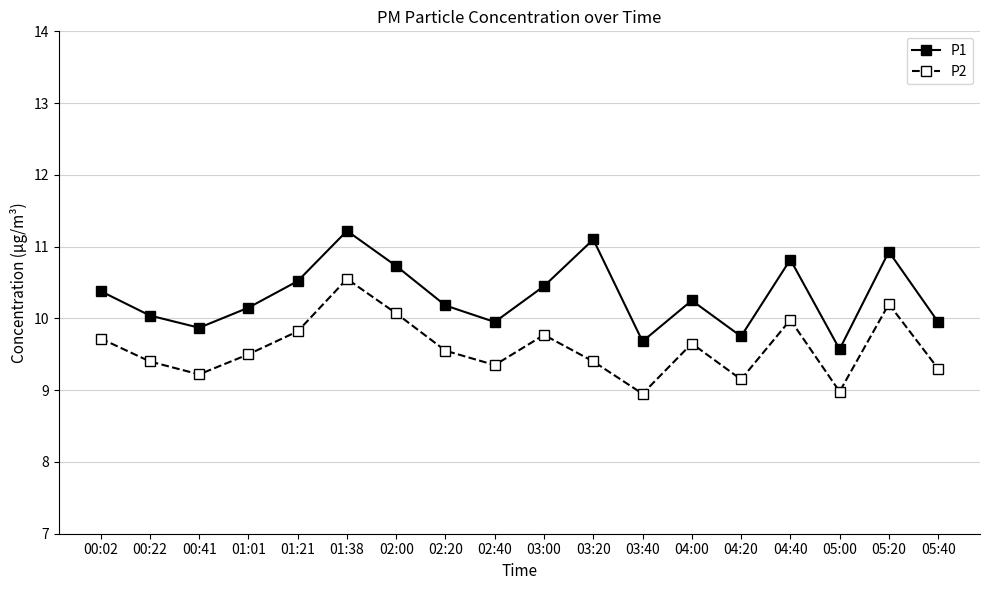

At which category does the chart reach its peak across all series?

01:38